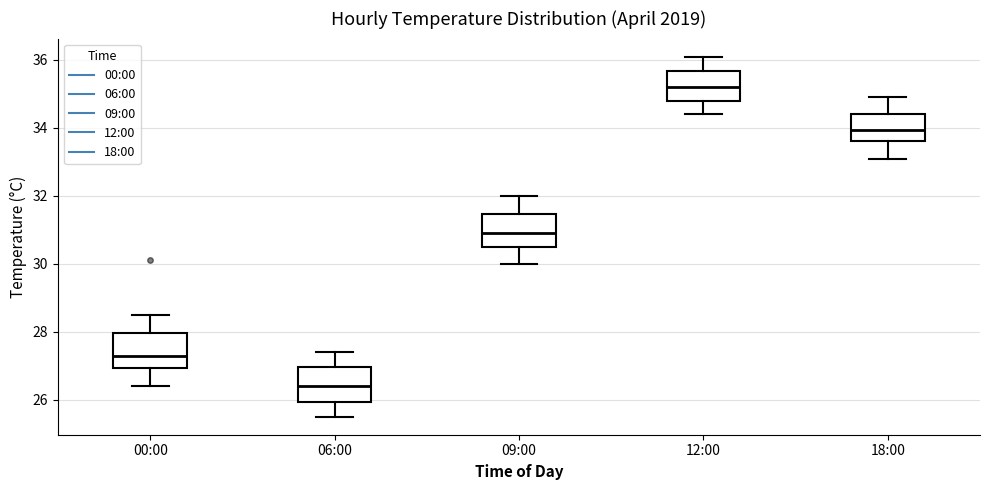

Which box's median line is the highest?

12:00